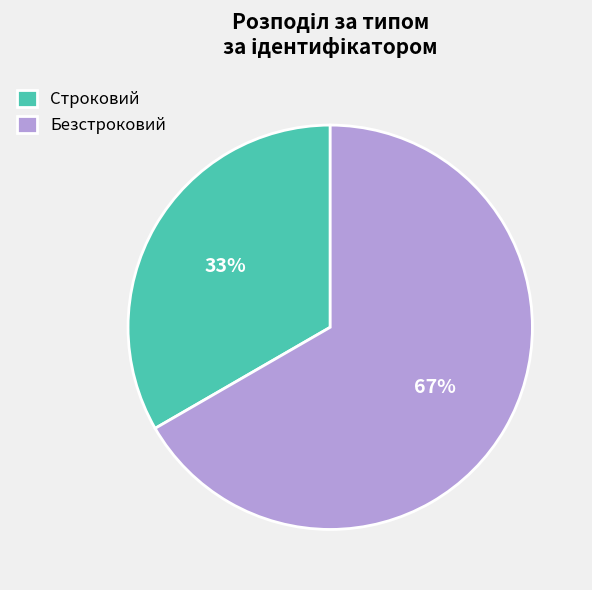

How many segments does this pie chart have?

2